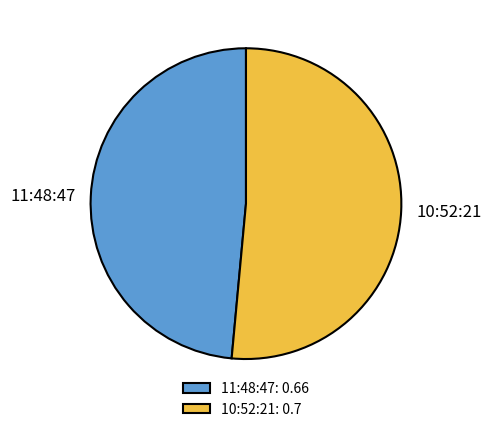

Which has a higher value, 11:48:47 or 10:52:21?

10:52:21